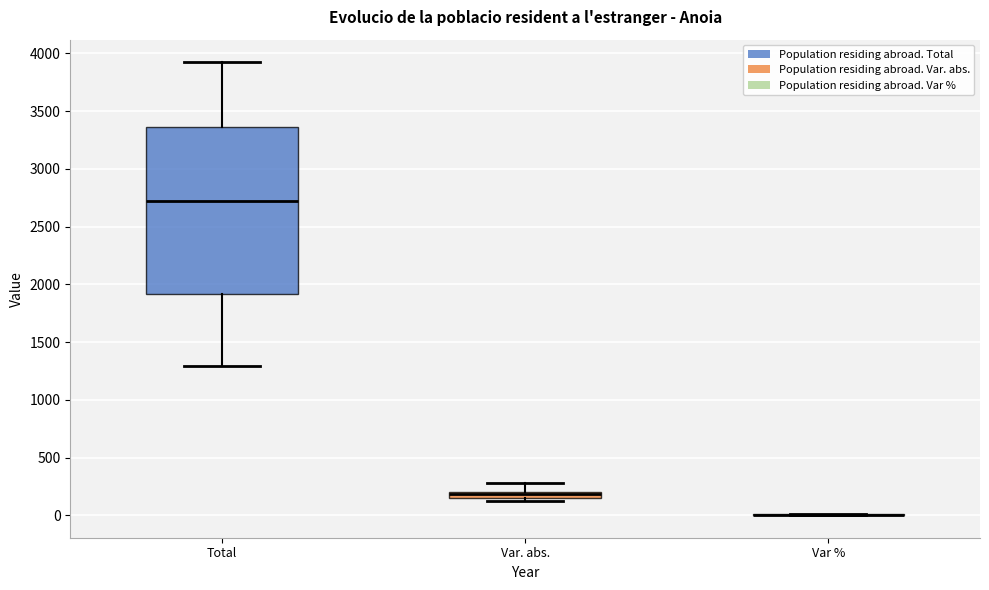

Where is the upper edge of the box for Total on the y-axis? The values are not printed on the chart, so give them approximately, as read against the axis.

3350